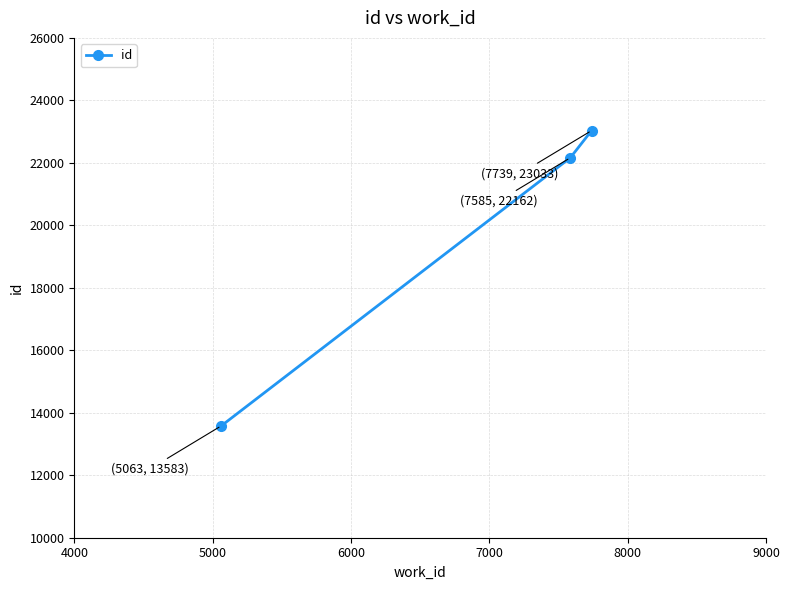

How many series are shown in this chart?

1